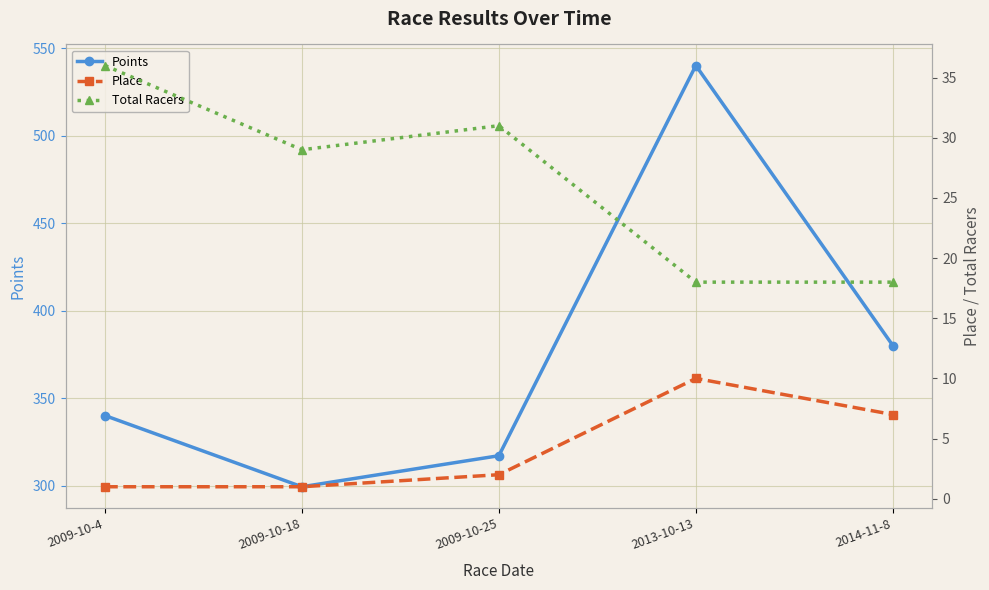

Which series has the widest spread of values?

Points